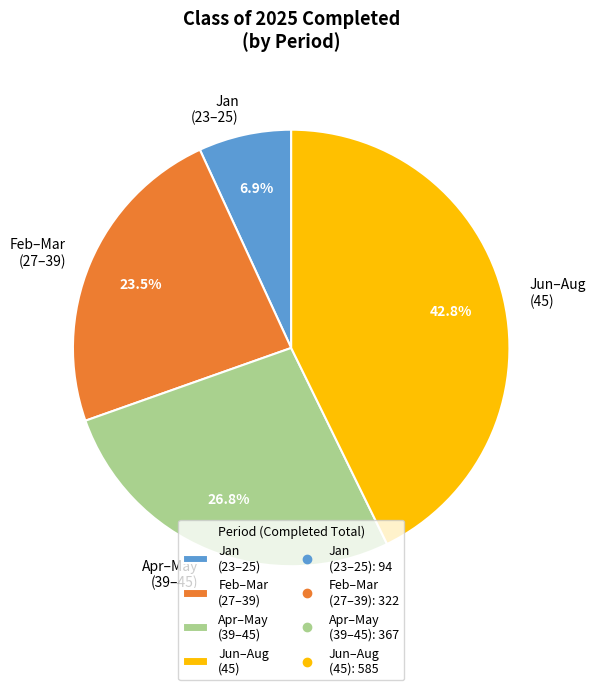

Rank the categories by value from lowest to highest.

Jan (23–25), Feb–Mar (27–39), Apr–May (39–45), Jun–Aug (45)